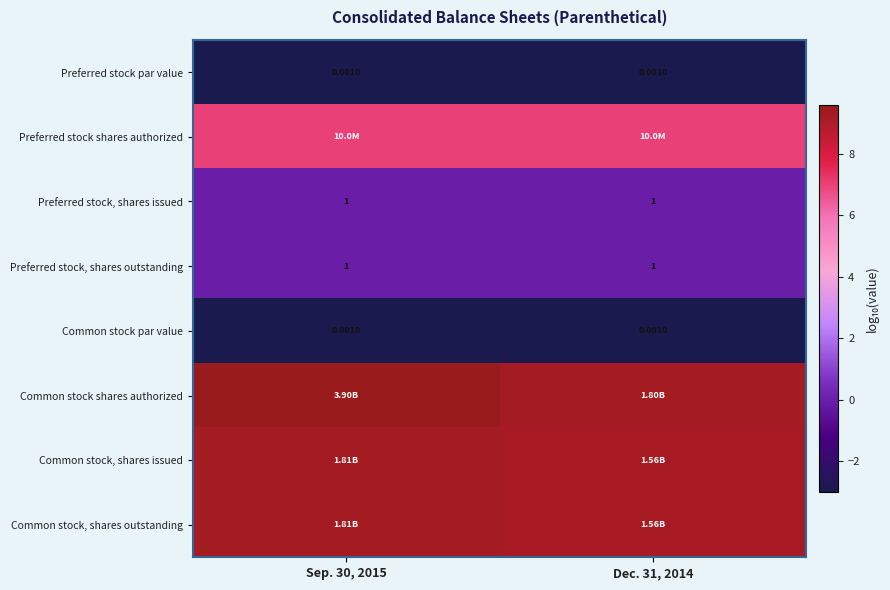

At which label is Common stock, shares issued closest to 9?

Dec. 31, 2014